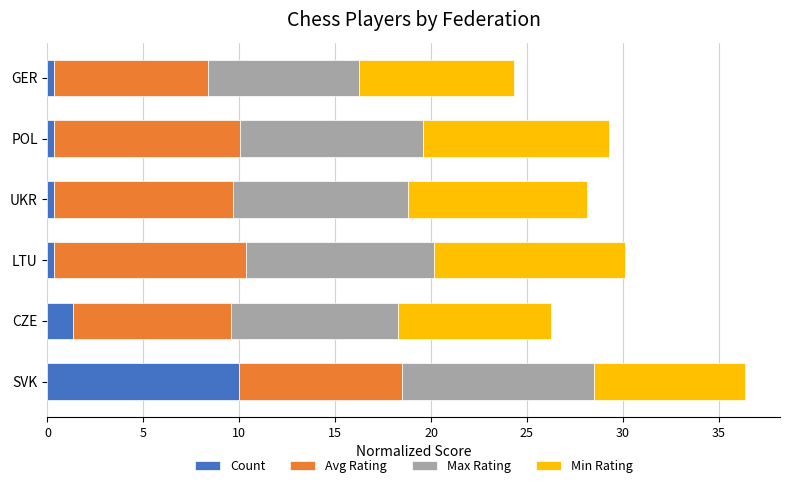

True or false: Count has a value of 1.3 at CZE.

True